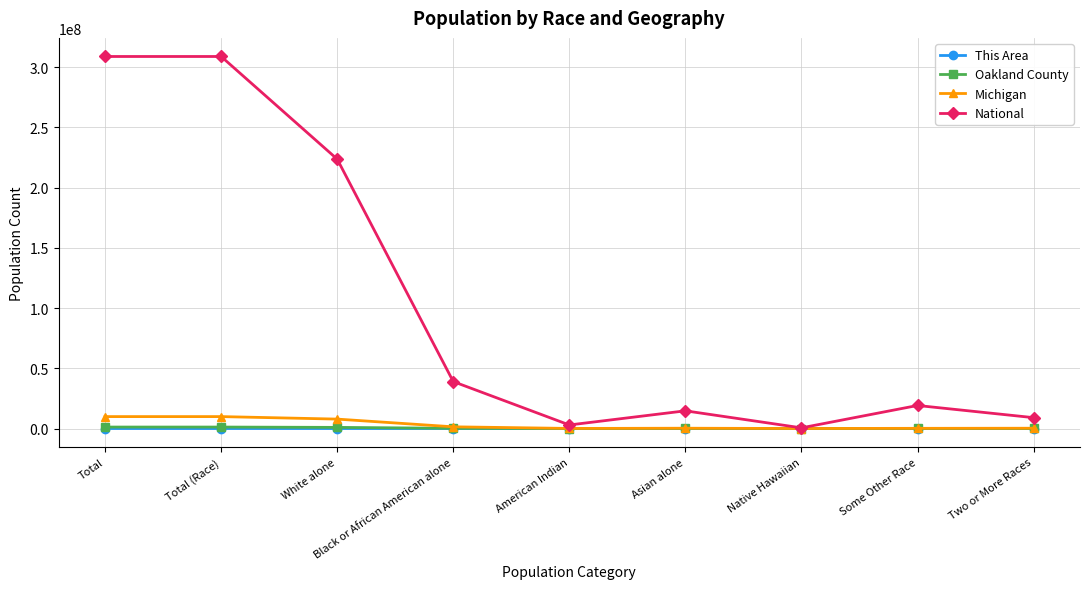

Which series has the largest total across all categories?

National